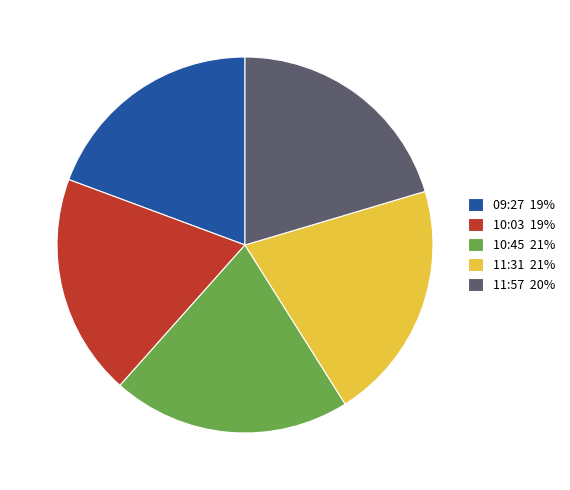

True or false: 10:03 19% accounts for 19% of the total.

True